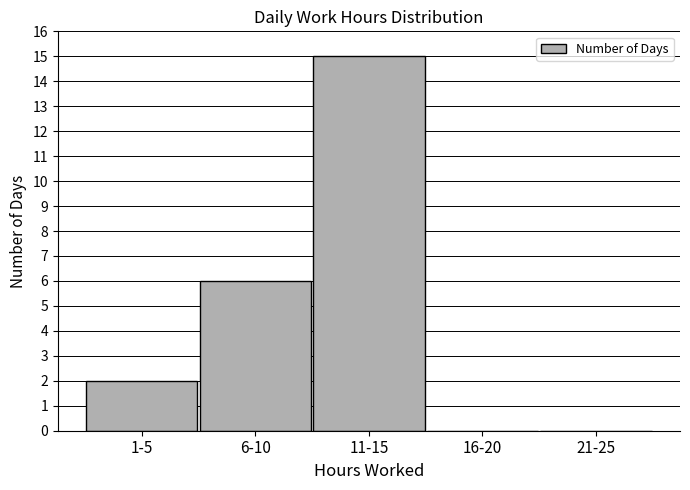

Reading left to right, transcribe all the data shown in this chart.

1-5=2	6-10=6	11-15=15	16-20=0	21-25=0